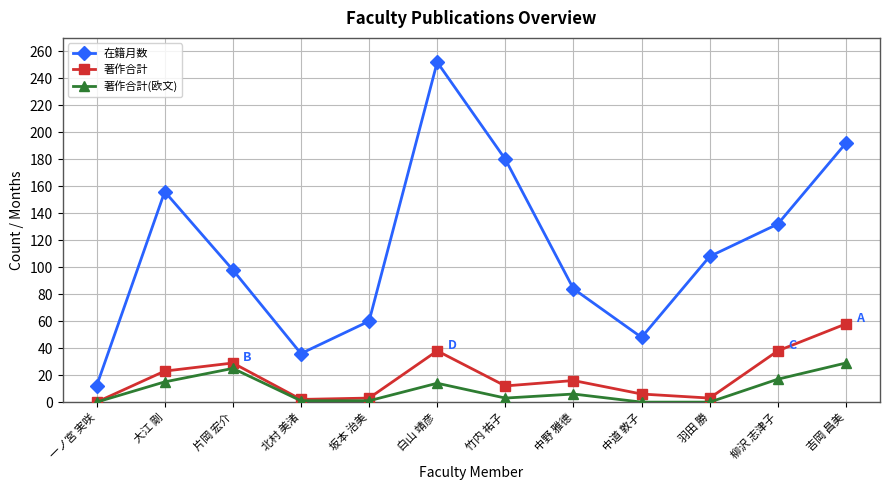

True or false: 在籍月数 and 著作合計 cross at least once.

False